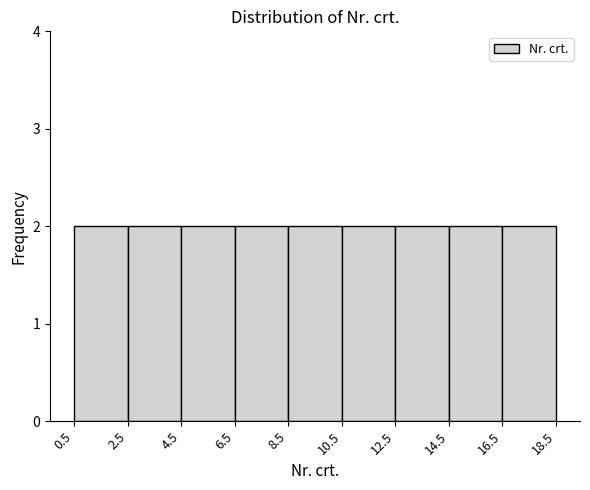

Reading left to right, transcribe this chart: for each bar, give the range it covers on the x-axis and its height. The values are not printed on the chart, so give them approximately, as read against the axis.

0.5 to 2.5: 2
2.5 to 4.5: 2
4.5 to 6.5: 2
6.5 to 8.5: 2
8.5 to 10.5: 2
10.5 to 12.5: 2
12.5 to 14.5: 2
14.5 to 16.5: 2
16.5 to 18.5: 2